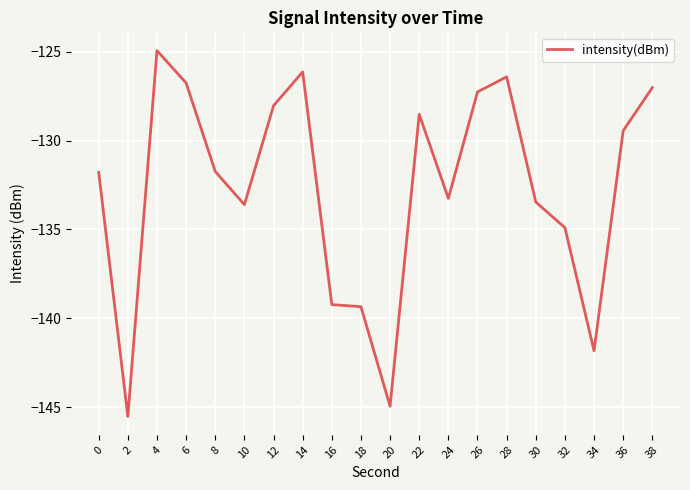

What is the difference between the values at 16 and 20?

5.7